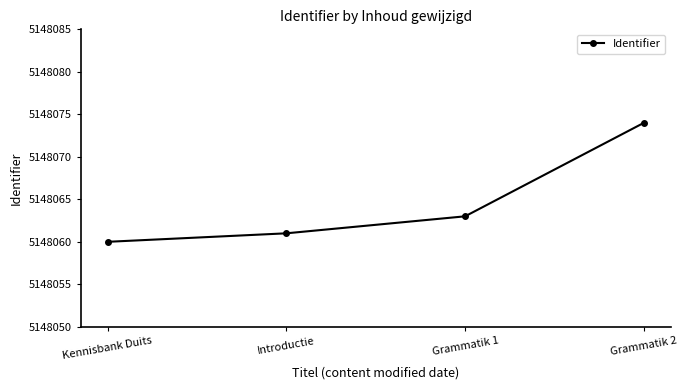

Reading left to right, list all the values displayed in this chart.

5148060	5148061	5148063	5148074